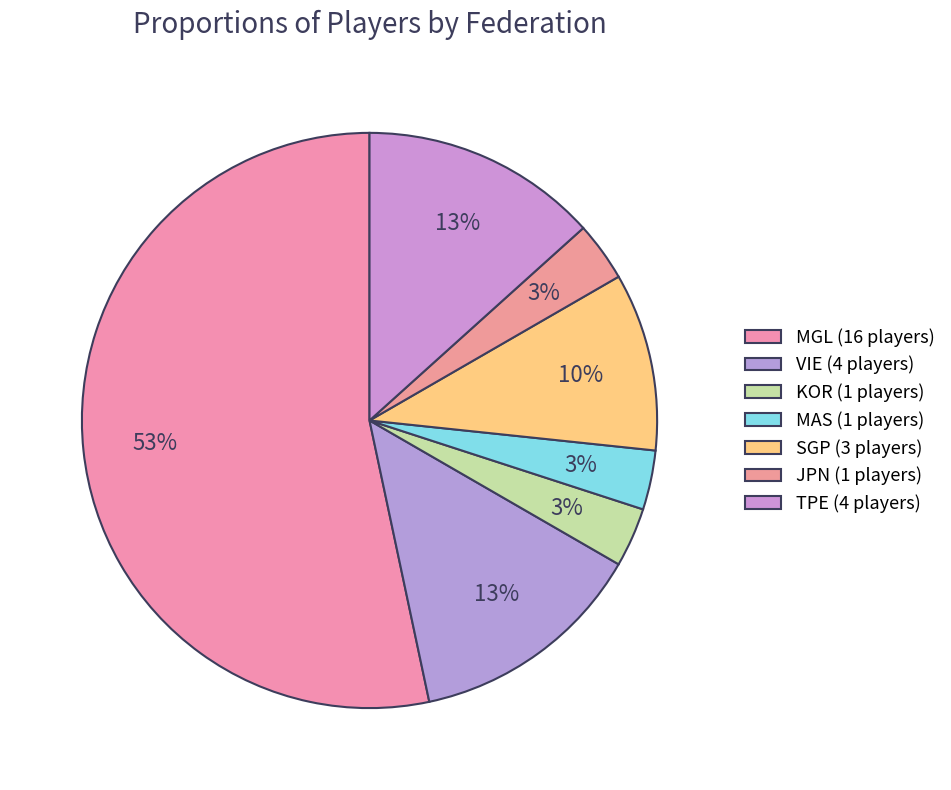

What is the total percentage of VIE and SGP?

23.3%